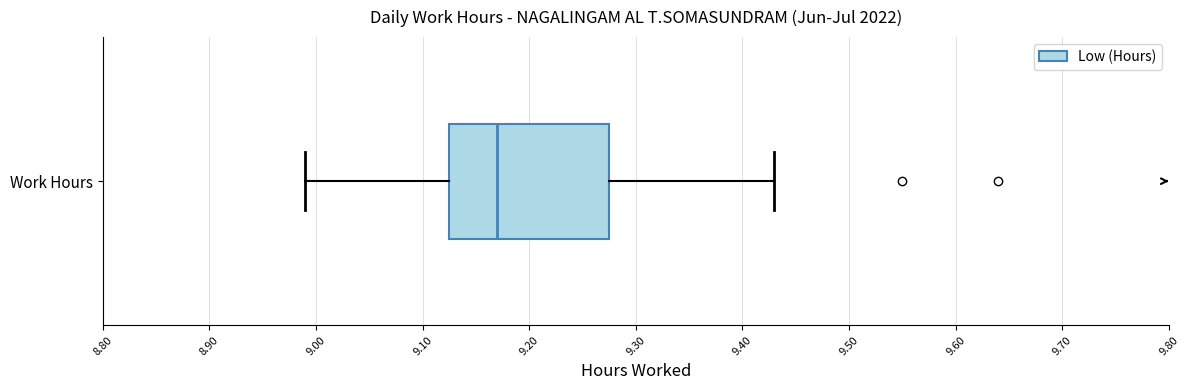

Transcribe this box plot: give where the median line is, the range the box spans, and where the two whiskers end, as read against the x-axis. The values are not printed on the chart, so give them approximately, as read against the axis.

median 9.17, box 9.13 to 9.28, whiskers 8.99 to 9.43